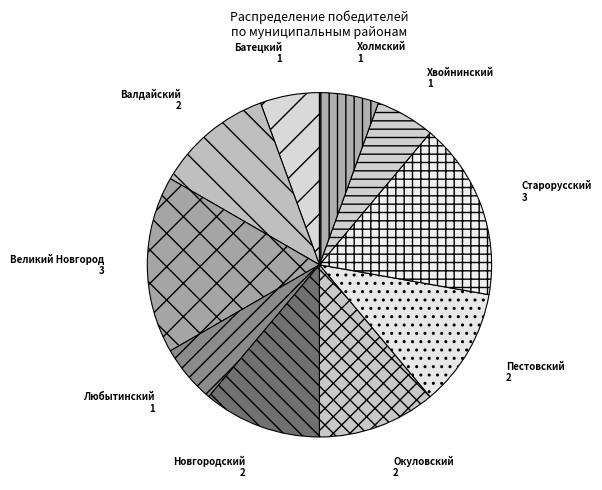

The Любытинский slice represents 1% of the pie. True or false?

False